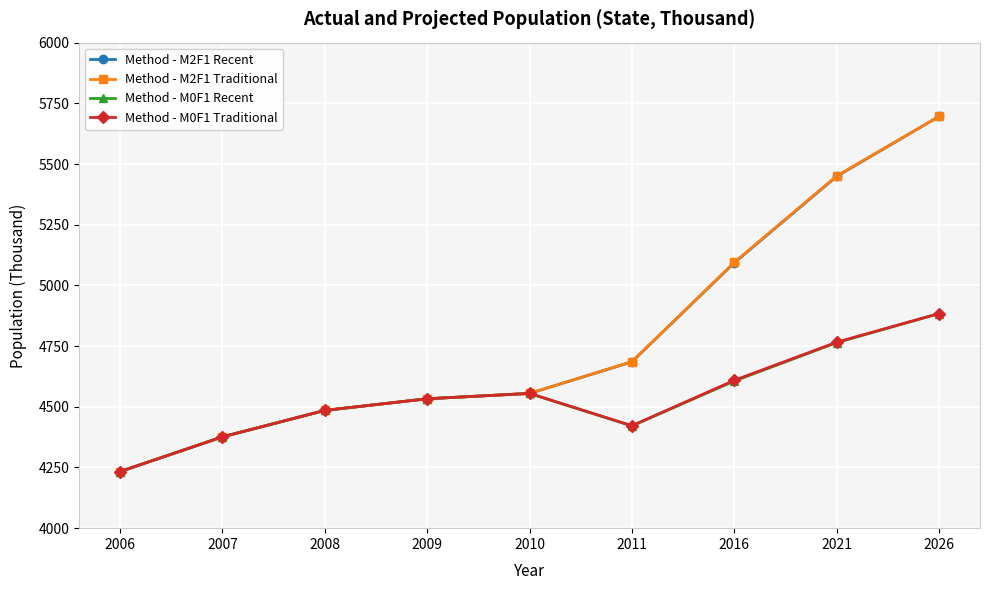

What is the value of the Method - M2F1 Traditional point at the 7th from the left?

5095